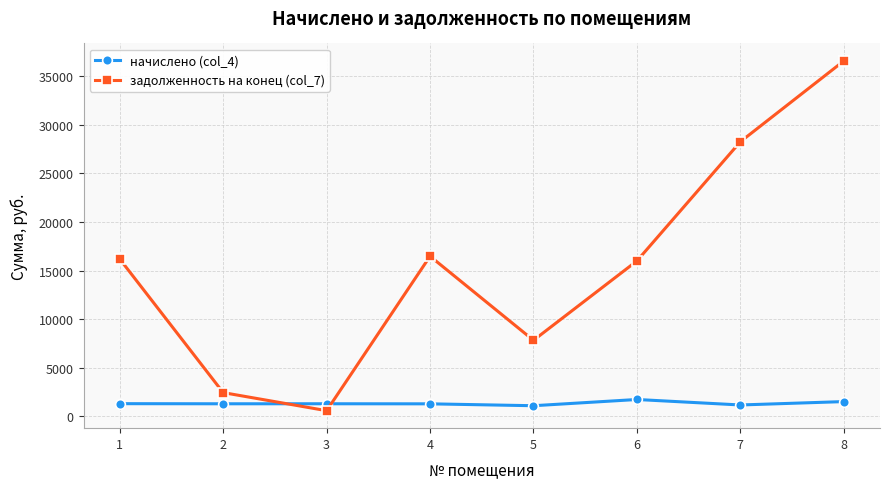

Read the задолженность на конец (col_7) value at 1.

16186.0